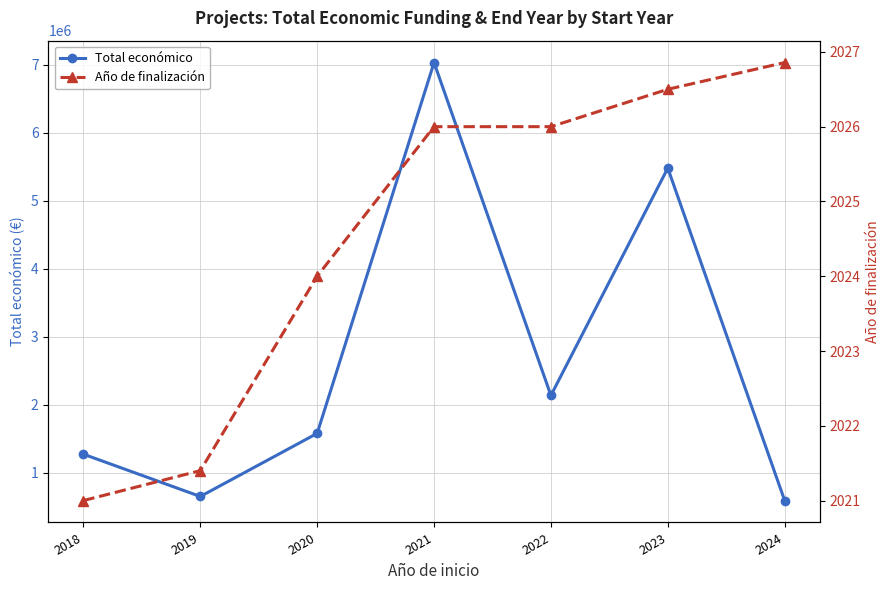

How many data points in Total económico are above 1576774?

3